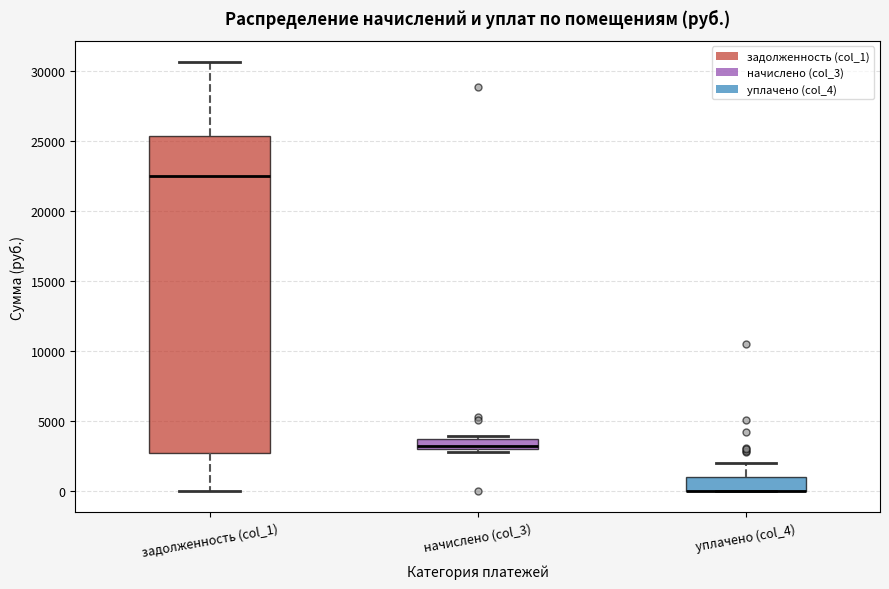

Comparing the boxes themselves (not the whiskers), which one is the tallest?

задолженность (col_1)